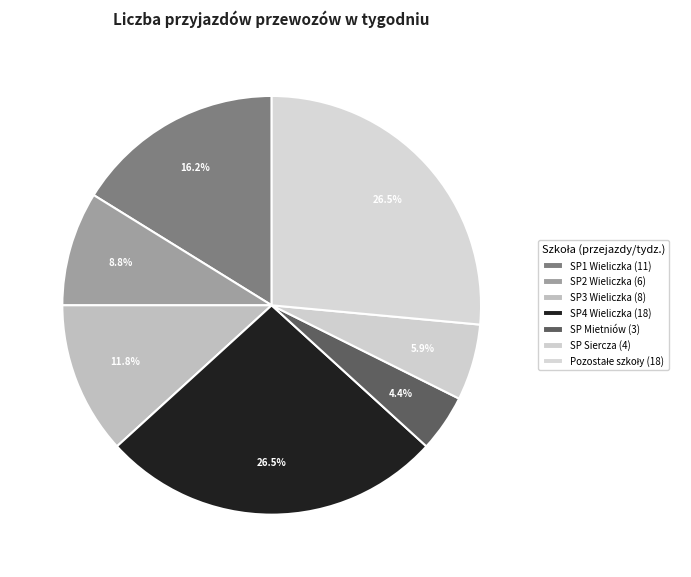

How many segments does this pie chart have?

7